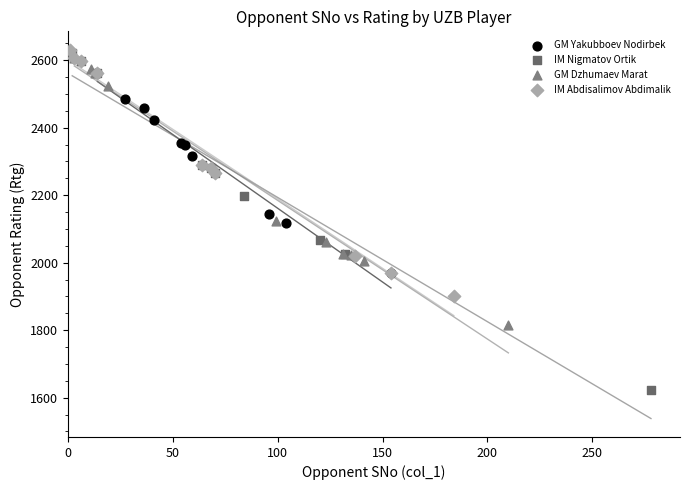

Which series contains the lowest Y value?

IM Nigmatov Ortik